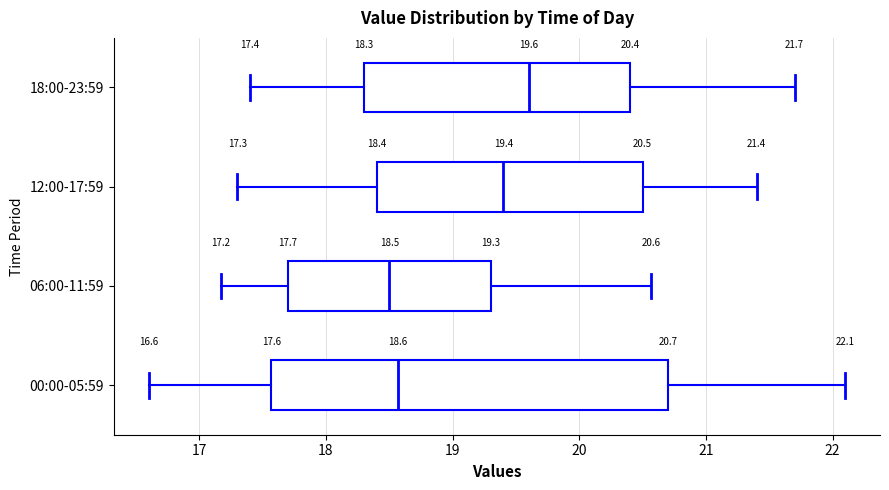

Which box is the widest, from its left edge to its right edge?

00:00-05:59